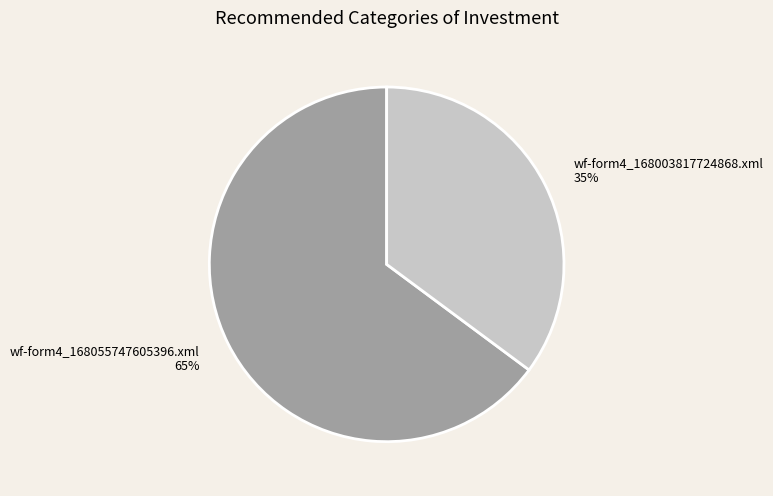

How many slices are in this pie chart?

2